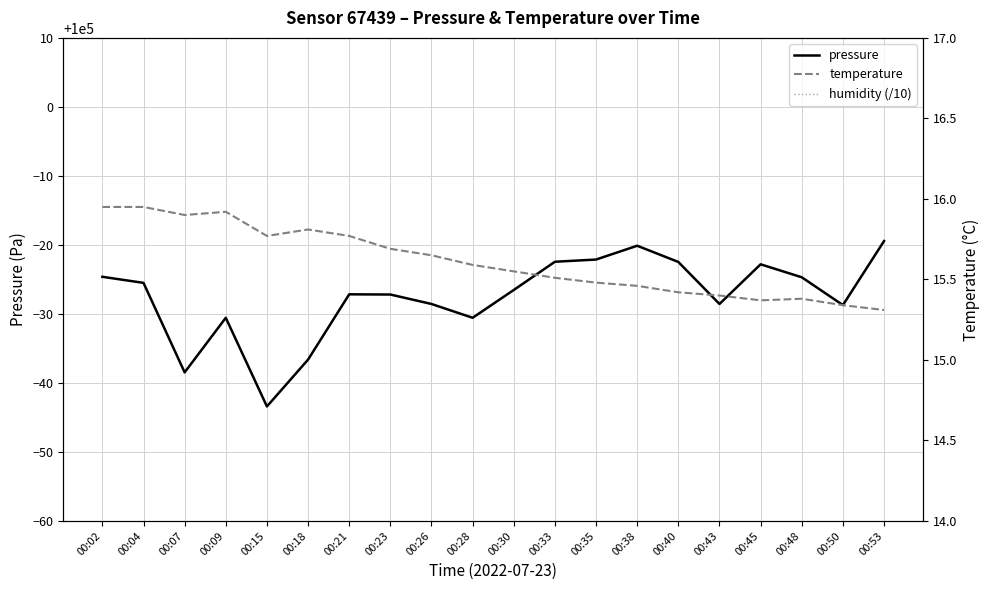

List the series in order of their peak value, lowest first.

humidity (/10), temperature, pressure